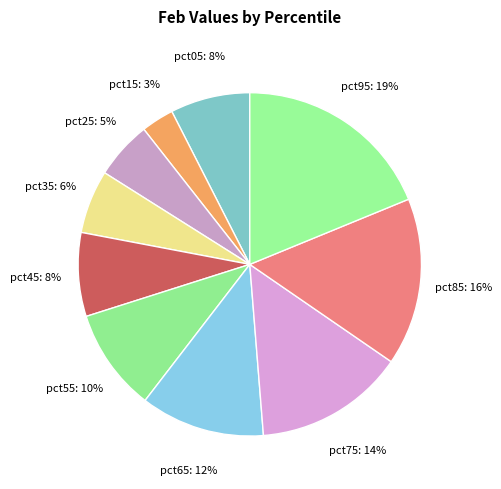

To the nearest percent, what is the combined percentage of pct35 and pct85?

22%